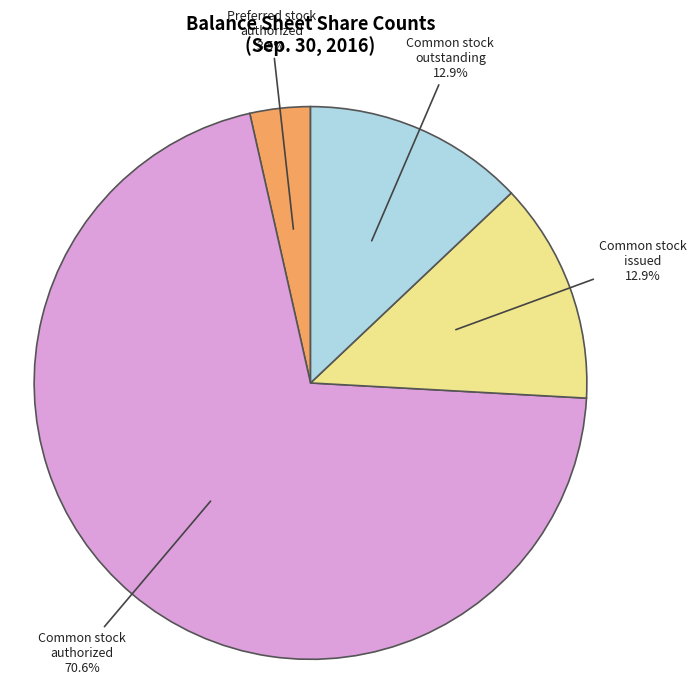

Is there any slice that represents more than half of the pie?

Yes